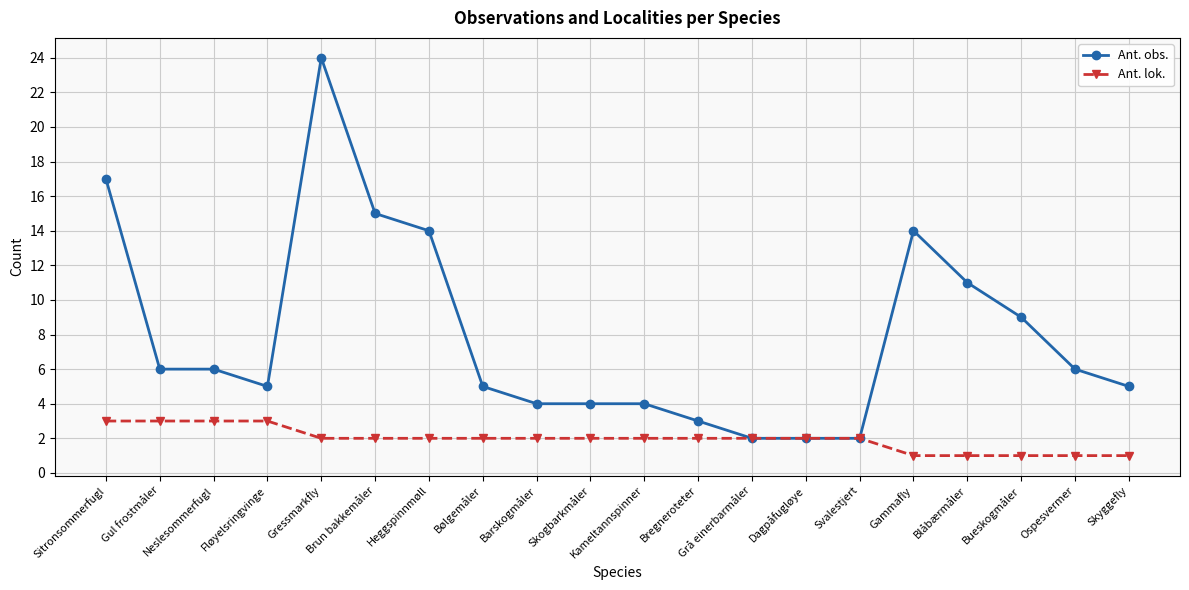

Read the Ant. obs. value at Skyggefly.

5